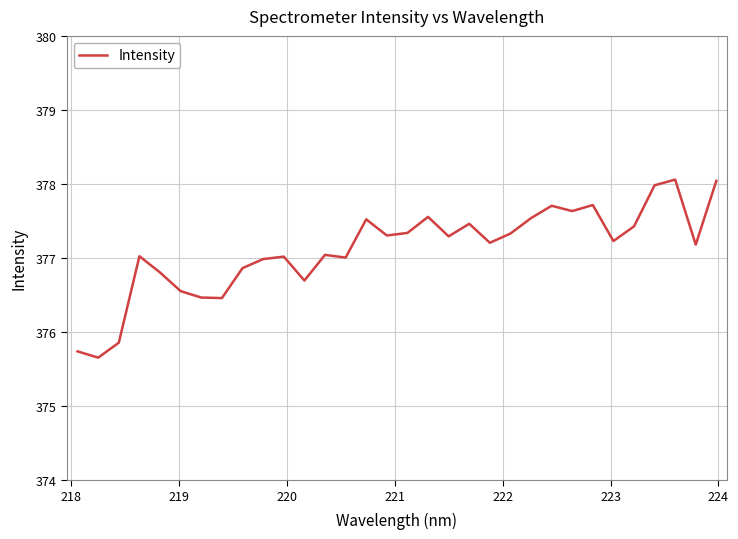

What is the maximum value shown in the chart?

378.1